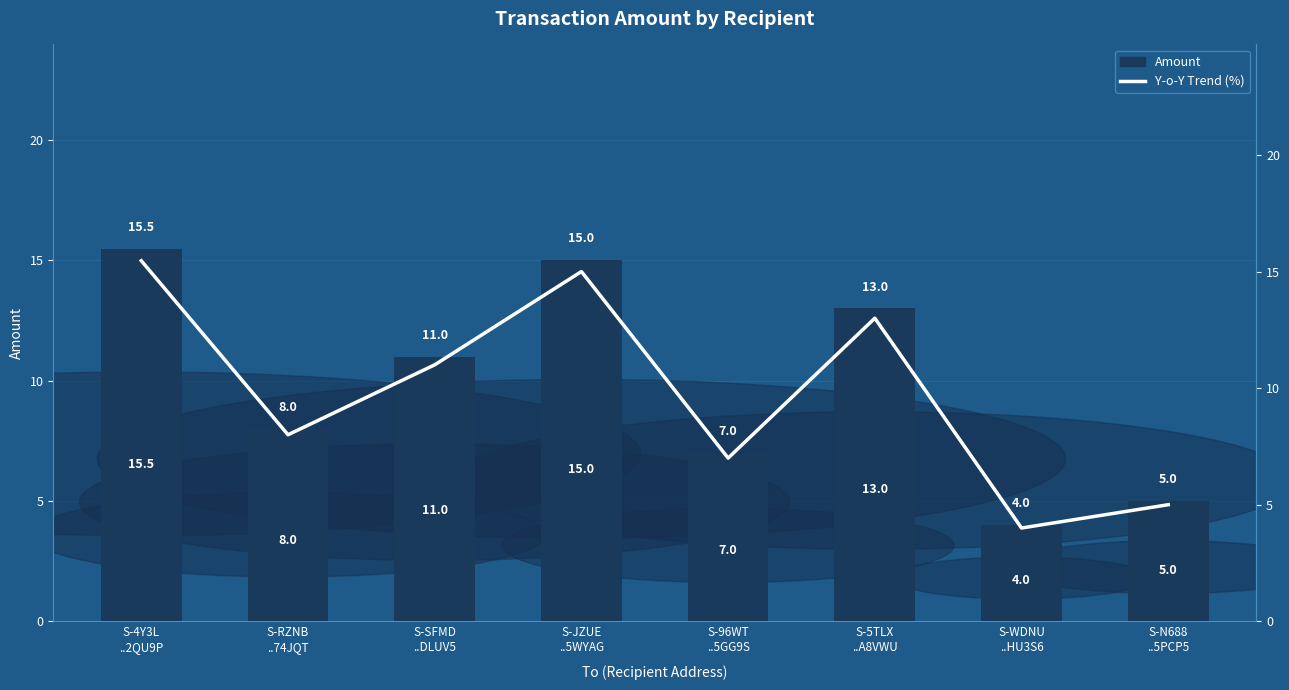

What is the minimum value for Amount?

4.0